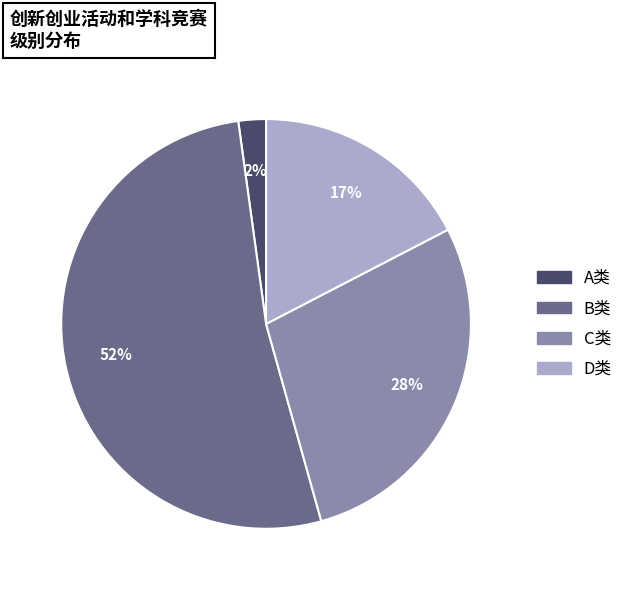

Rank the categories by value from lowest to highest.

A类, D类, C类, B类